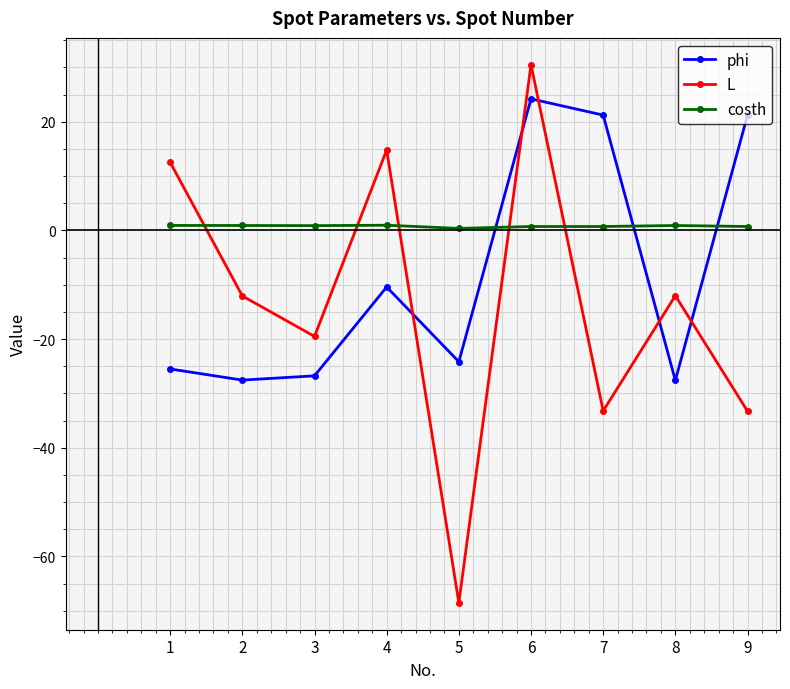

Where is L nearest to the value -19?

3